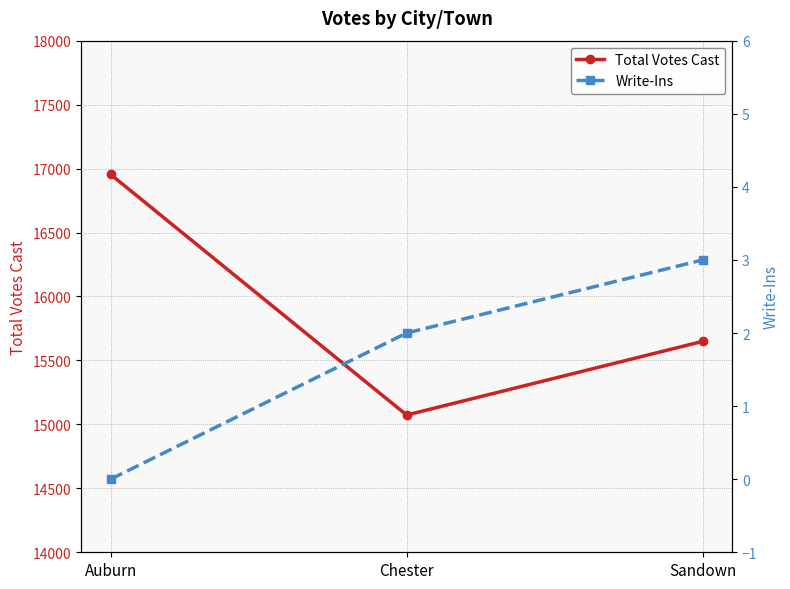

What is the label of the 1st point from the right?

Sandown